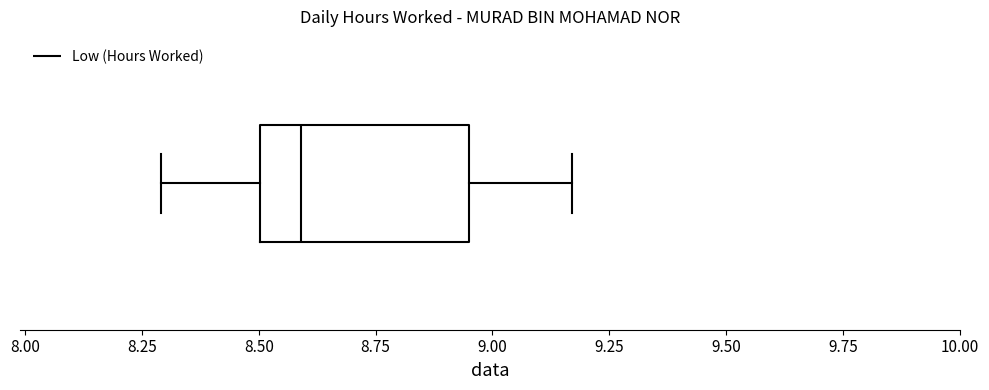

Where does the right whisker of the box end on the x-axis? The values are not printed on the chart, so give them approximately, as read against the axis.

9.15